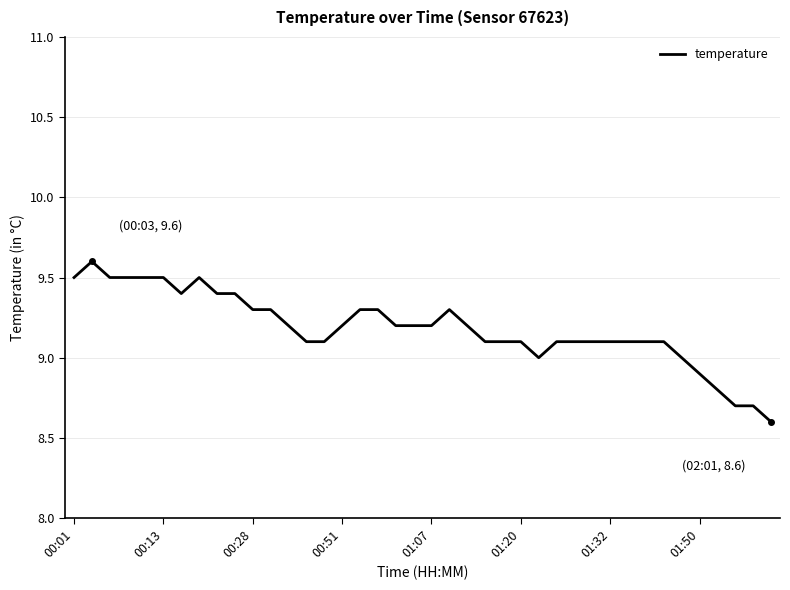

What is the difference between the maximum and minimum values?

1.0